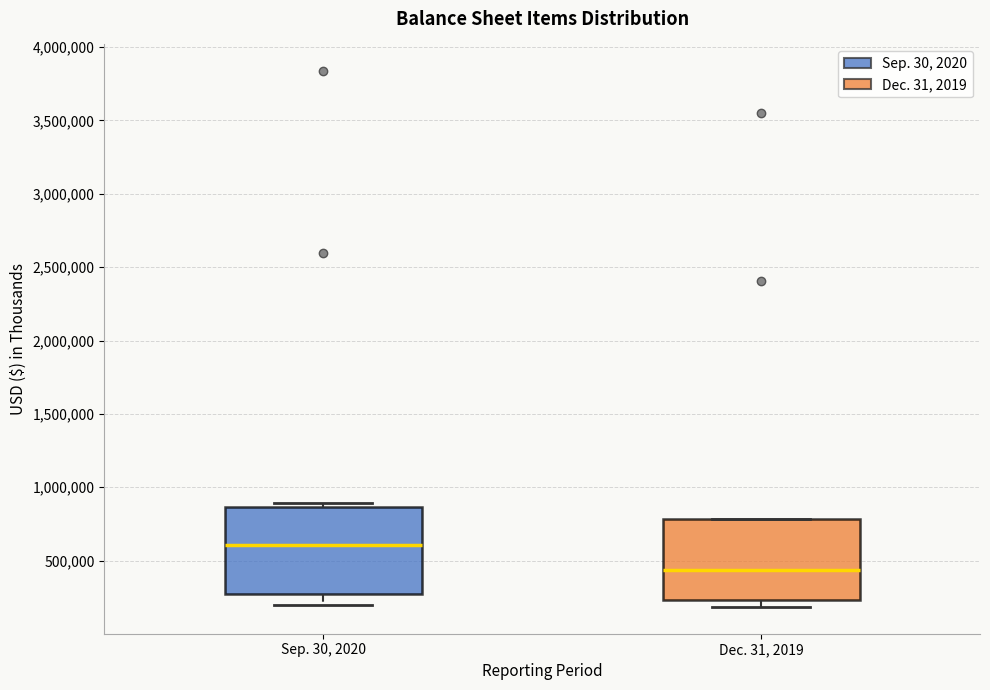

Reading left to right, read every box against the y-axis: the position of its median line, the range the box covers, and the ends of its whiskers. The values are not printed on the chart, so give them approximately, as read against the axis.

Sep. 30, 2020: median 600000, box 250000 to 850000, whiskers 200000 to 900000
Dec. 31, 2019: median 450000, box 250000 to 800000, whiskers 200000 to 800000